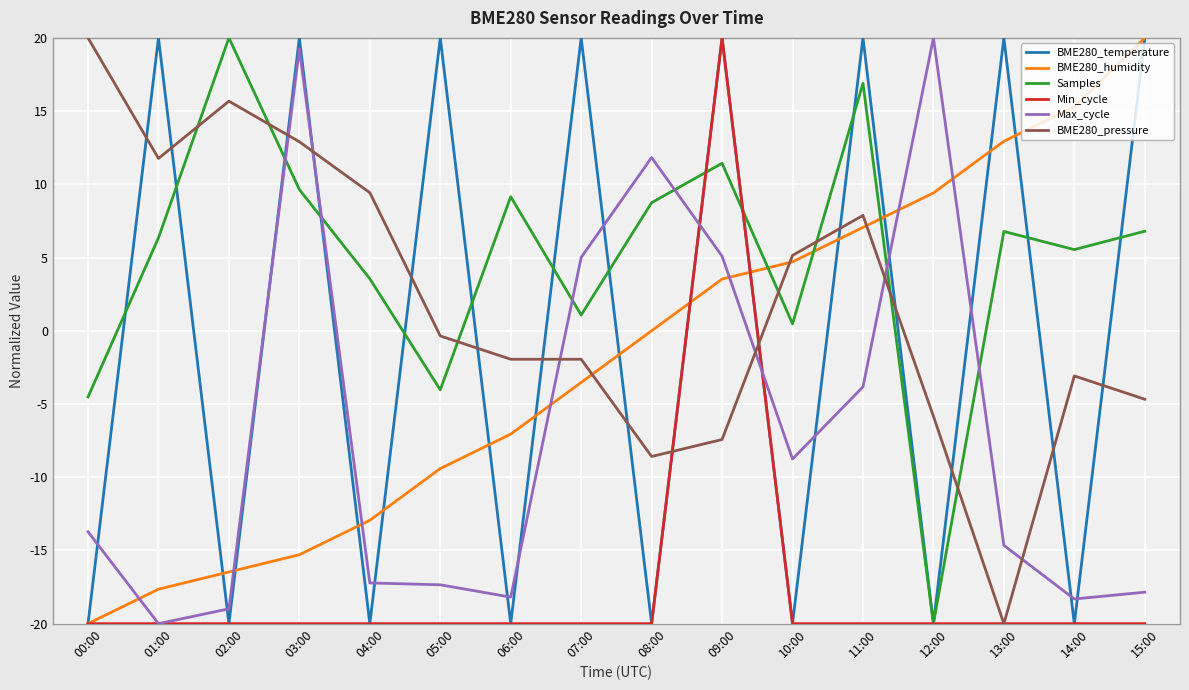

How many times do Max_cycle and BME280_humidity cross each other?

7